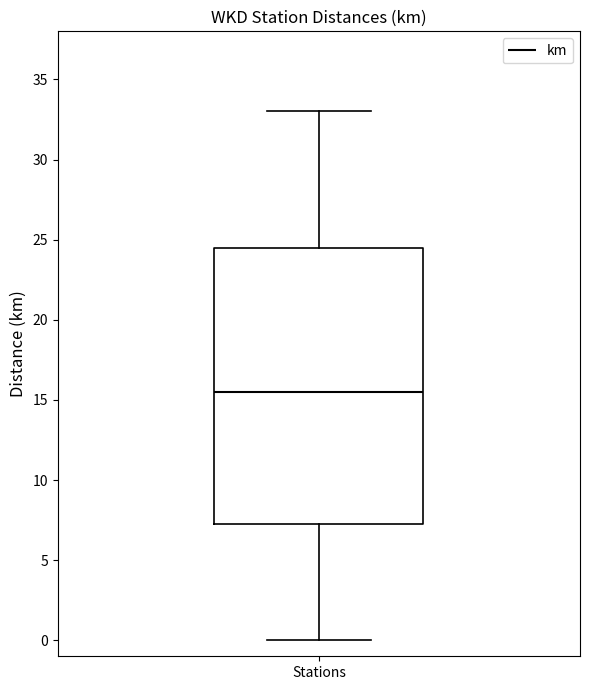

Where does the upper whisker of the box for Stations end on the y-axis? The values are not printed on the chart, so give them approximately, as read against the axis.

33.0